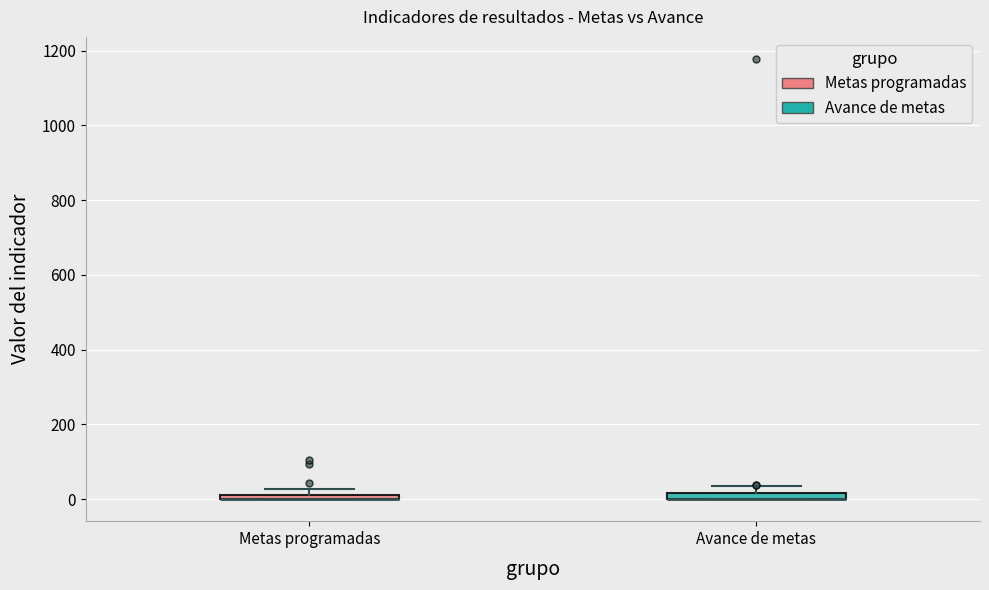

Where is the upper edge of the box for Metas programadas on the y-axis? The values are not printed on the chart, so give them approximately, as read against the axis.

20